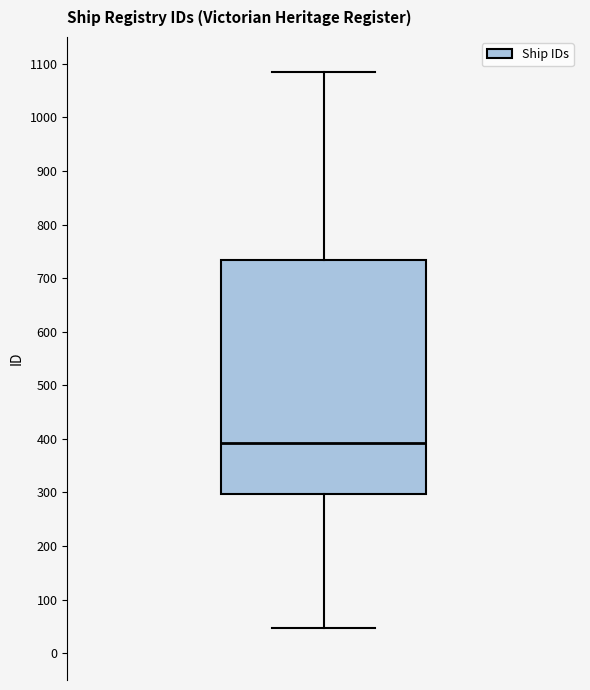

Transcribe this box plot: give where the median line is, the range the box spans, and where the two whiskers end, as read against the y-axis. The values are not printed on the chart, so give them approximately, as read against the axis.

median 390, box 300 to 730, whiskers 50 to 1090